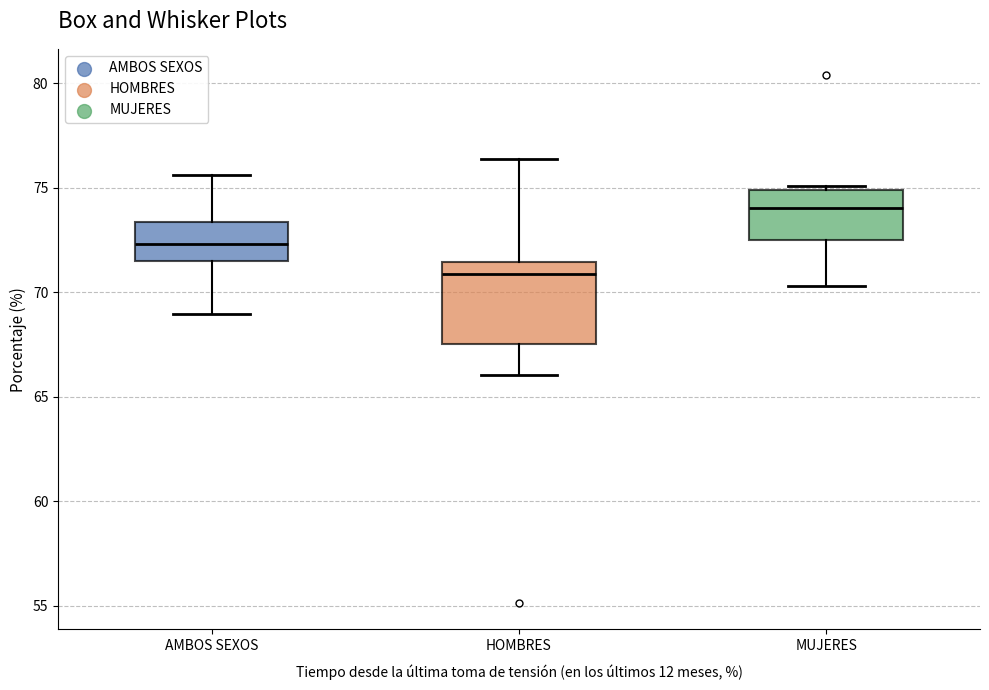

Which box has the lowest median line?

HOMBRES